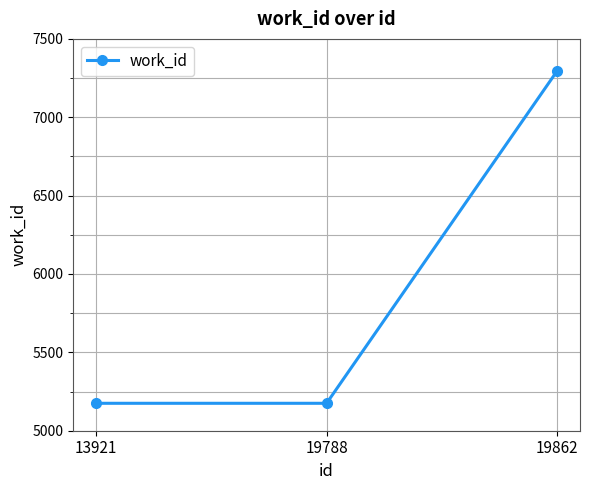

What is the greatest value displayed?

7293